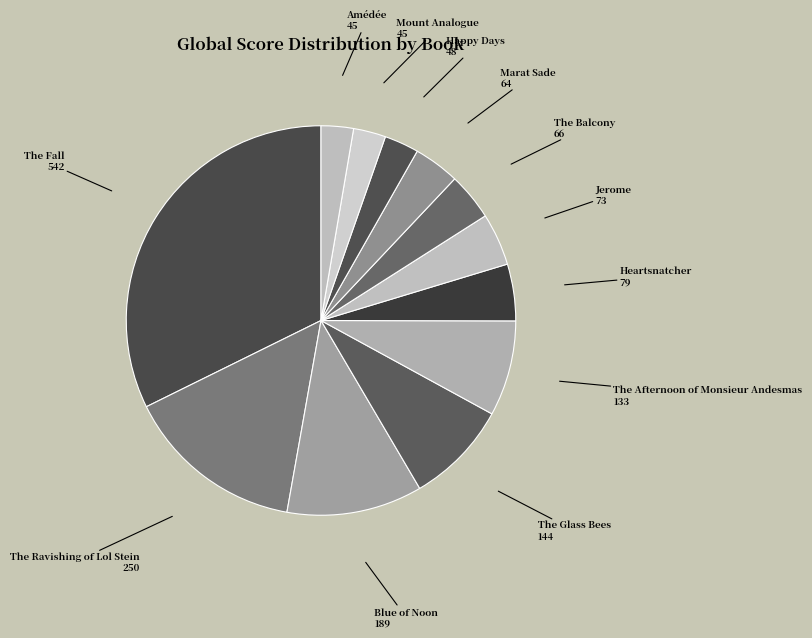

Count the number of slices in the pie.

12